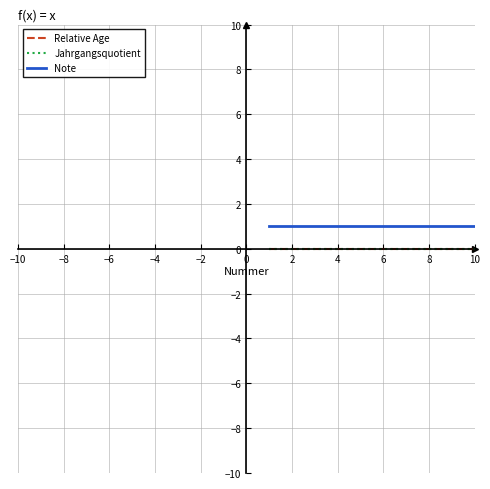

Does the chart have visible grid lines?

Yes